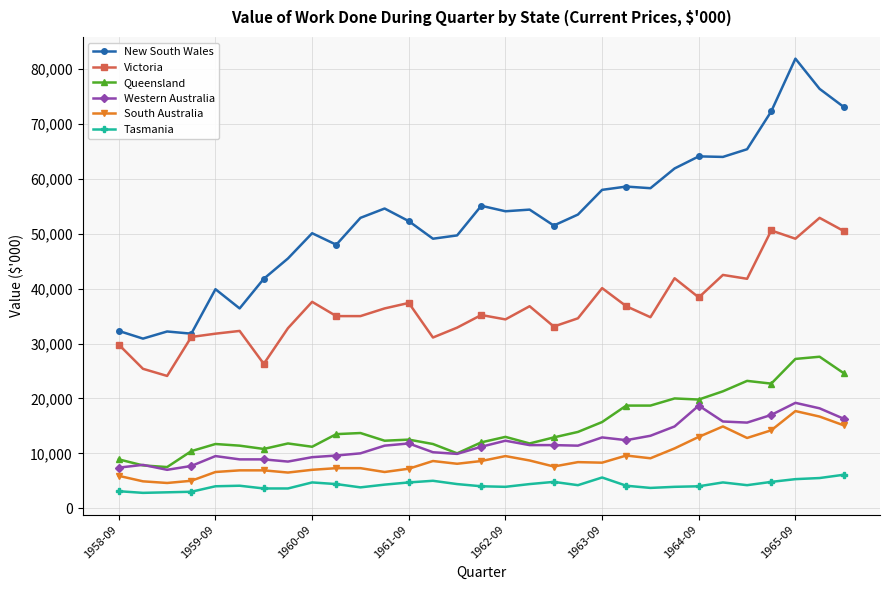

What is the greatest value displayed?

81900